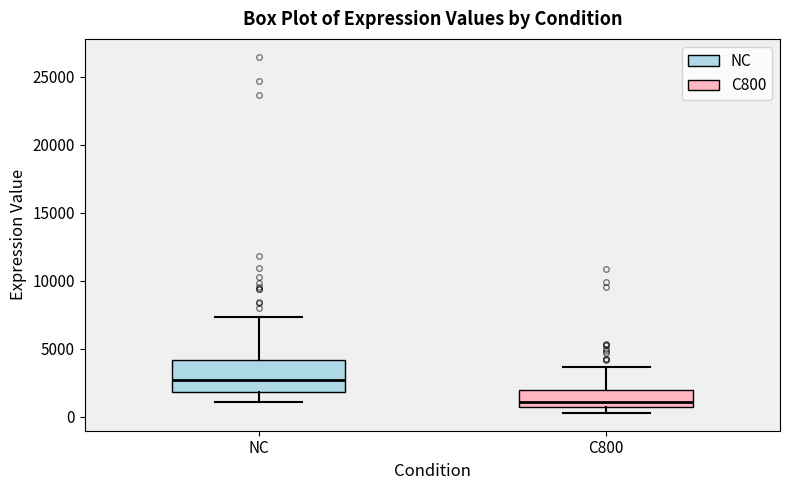

Reading left to right, transcribe this box plot: for each box, give where its median line is, the range the box spans, and where its two whiskers end, as read against the y-axis. The values are not printed on the chart, so give them approximately, as read against the axis.

NC: median 2500, box 2000 to 4000, whiskers 1000 to 7500
C800: median 1000, box 500 to 2000, whiskers 500 (just below the box's lower edge) to 3500